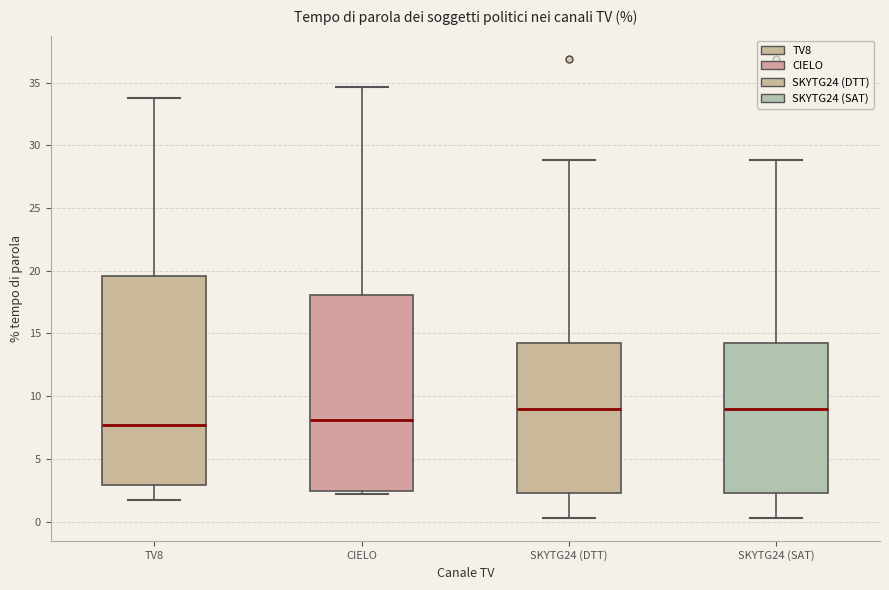

Reading left to right, transcribe this box plot: for each box, give where its median line is, the range the box spans, and where its two whiskers end, as read against the y-axis. The values are not printed on the chart, so give them approximately, as read against the axis.

TV8: median 7.5, box 3.0 to 19.5, whiskers 1.5 to 34.0
CIELO: median 8.0, box 2.5 to 18.0, whiskers 2.0 to 34.5
SKYTG24 (DTT): median 9.0, box 2.0 to 14.5, whiskers 0.5 to 29.0
SKYTG24 (SAT): median 9.0, box 2.0 to 14.5, whiskers 0.5 to 29.0